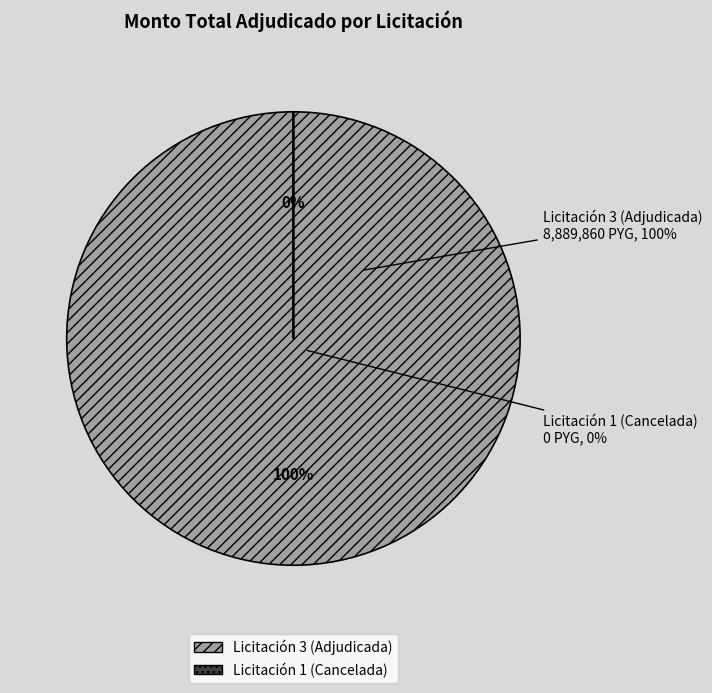

How much of the chart is everything except 347279-adquisicion-utiles-oficina-1?

100.0%